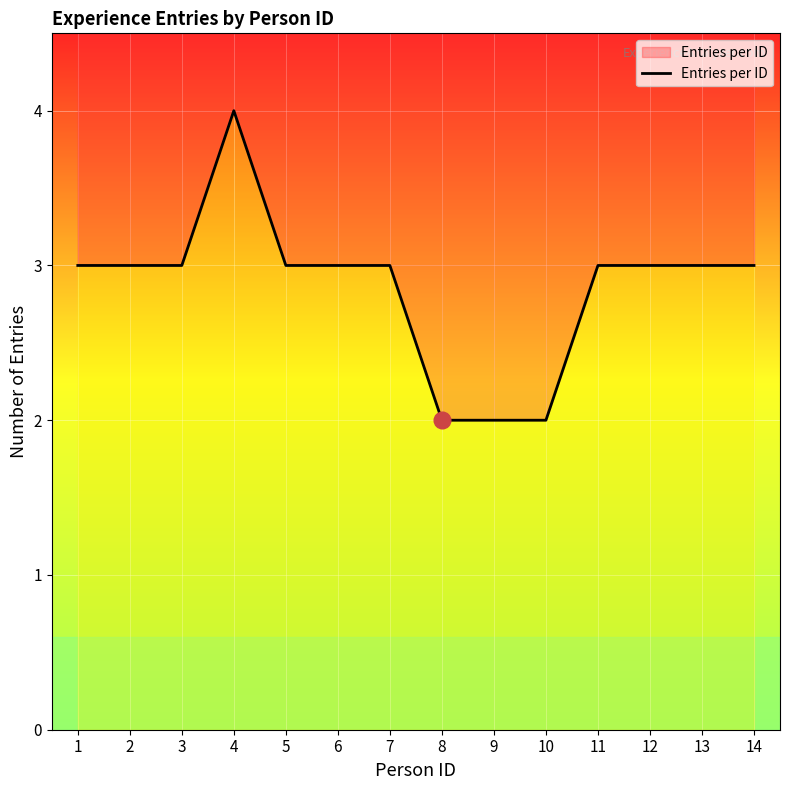

What is the value of the 10th point from the left?

2